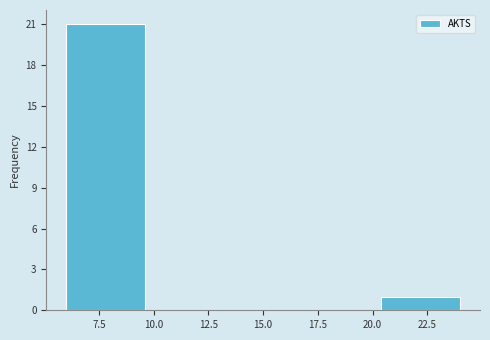

How tall is the bar that spans 6.0 to 9.6 on the x-axis? Neither the bar edges nor the heights are printed on the chart, so give them approximately, as read against the axes.

21